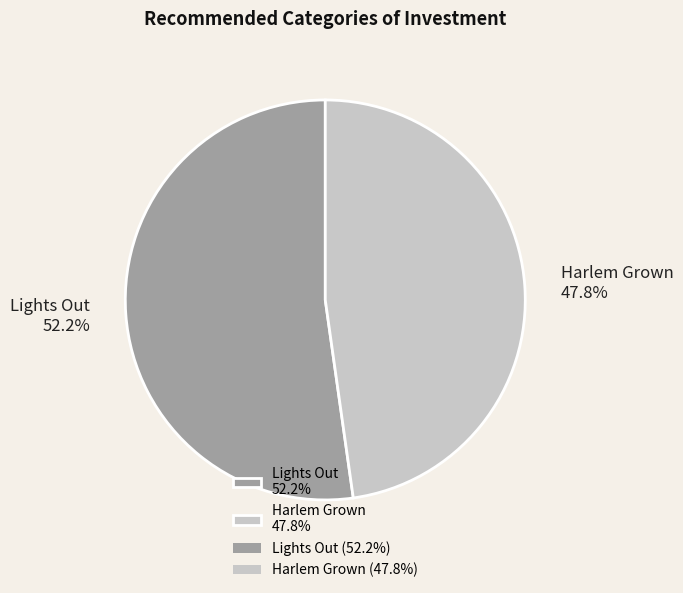

How many segments does this pie chart have?

2